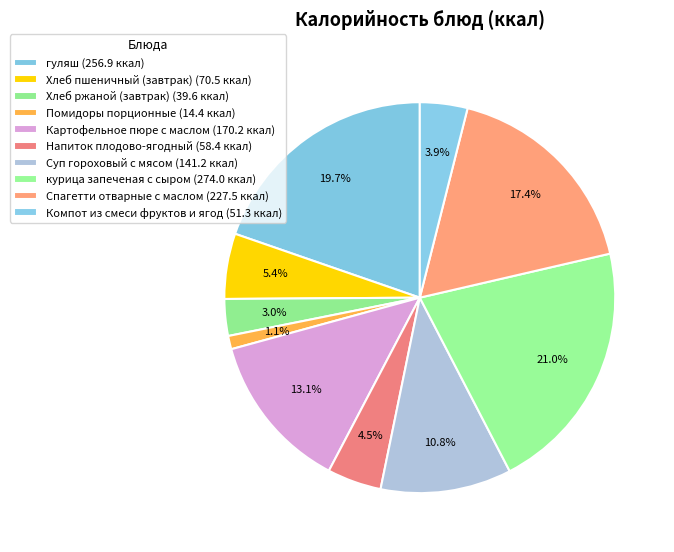

Count the number of slices in the pie.

10